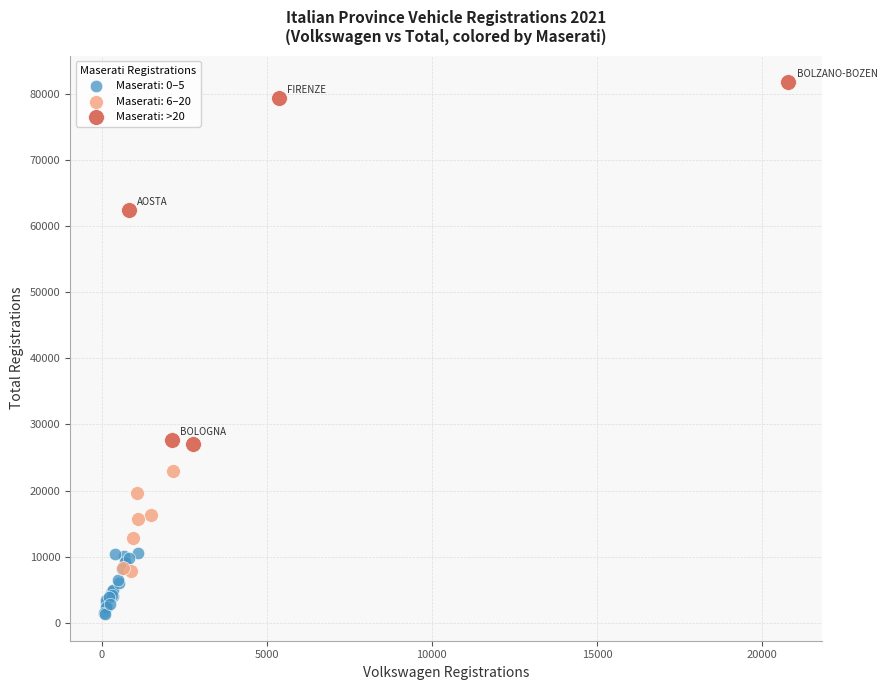

Which series contains the lowest Y value?

Maserati: 0–5